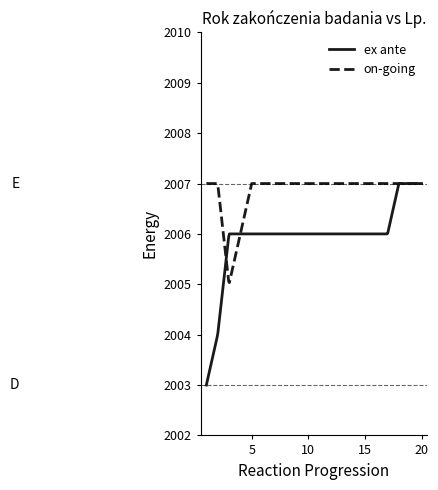

Which series has the widest spread of values?

ex ante